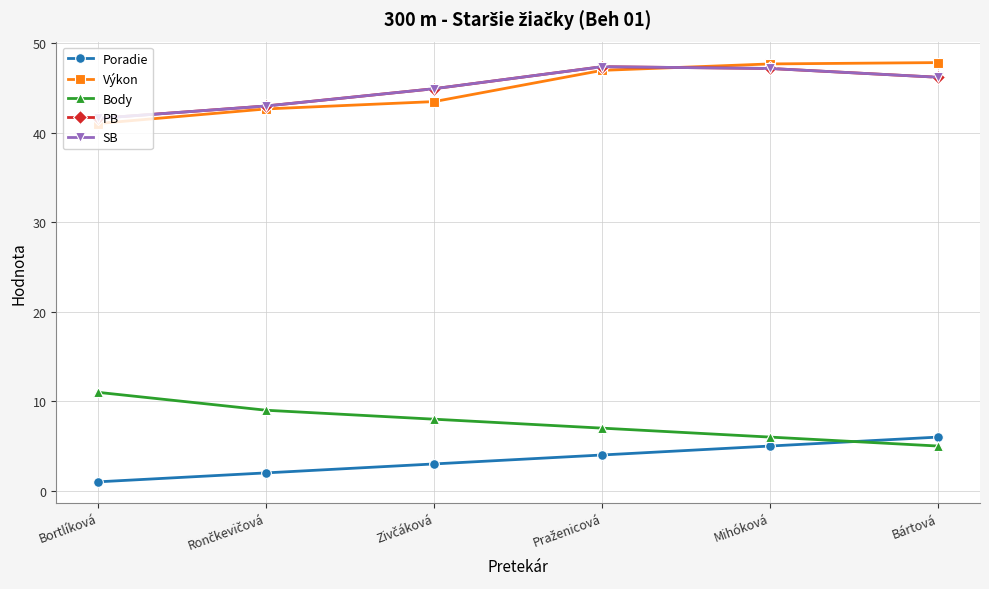

Reading left to right, what are all the values shown in this chart?

Poradie: 1.0	2.0	3.0	4.0	5.0	6.0
Výkon: 41.0	42.7	43.5	47.0	47.7	47.9
Body: 11.0	9.0	8.0	7.0	6.0	5.0
PB: 41.6	43.0	44.9	47.4	47.2	46.2
SB: 41.6	43.0	44.9	47.4	47.2	46.2